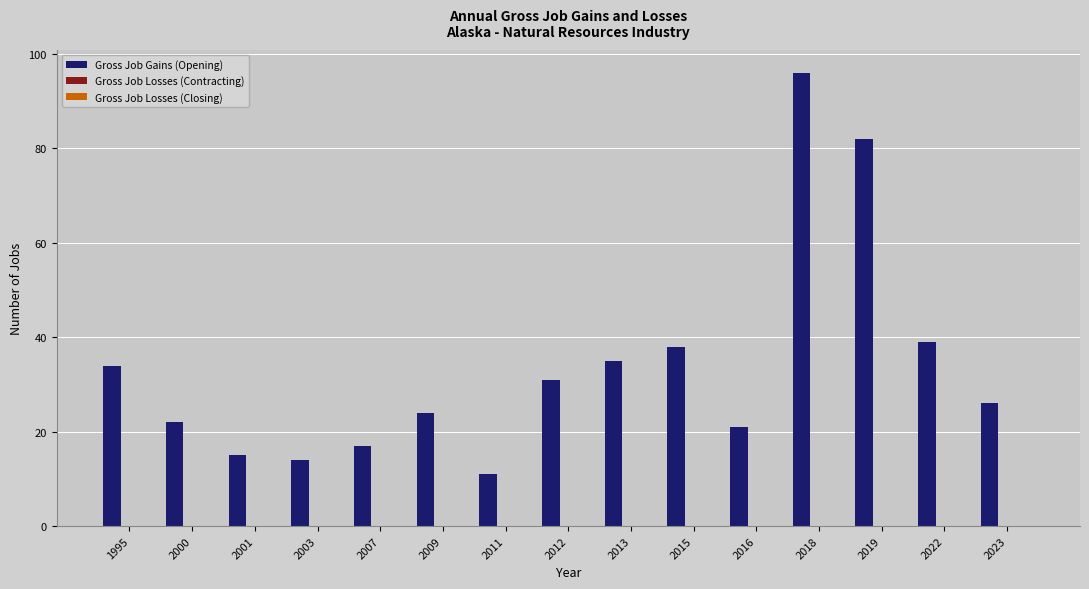

What is the maximum value shown in the chart?

96